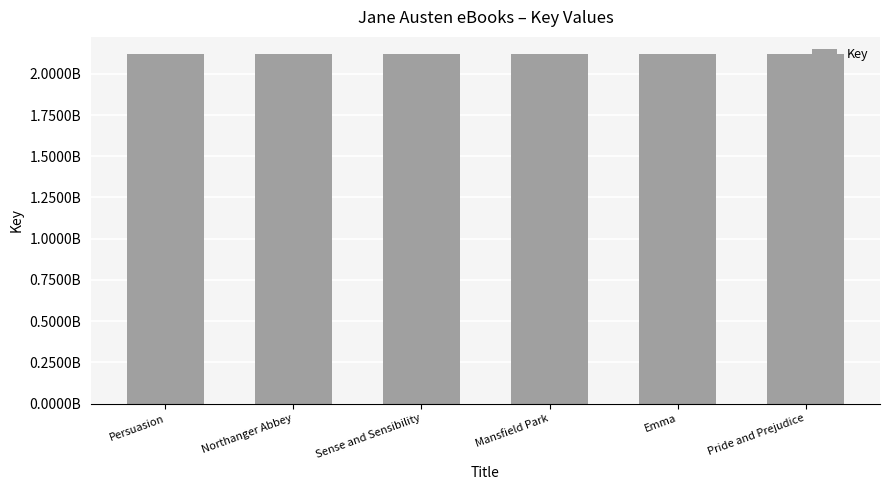

What is the difference between the values at Emma and Sense and Sensibility?

10689